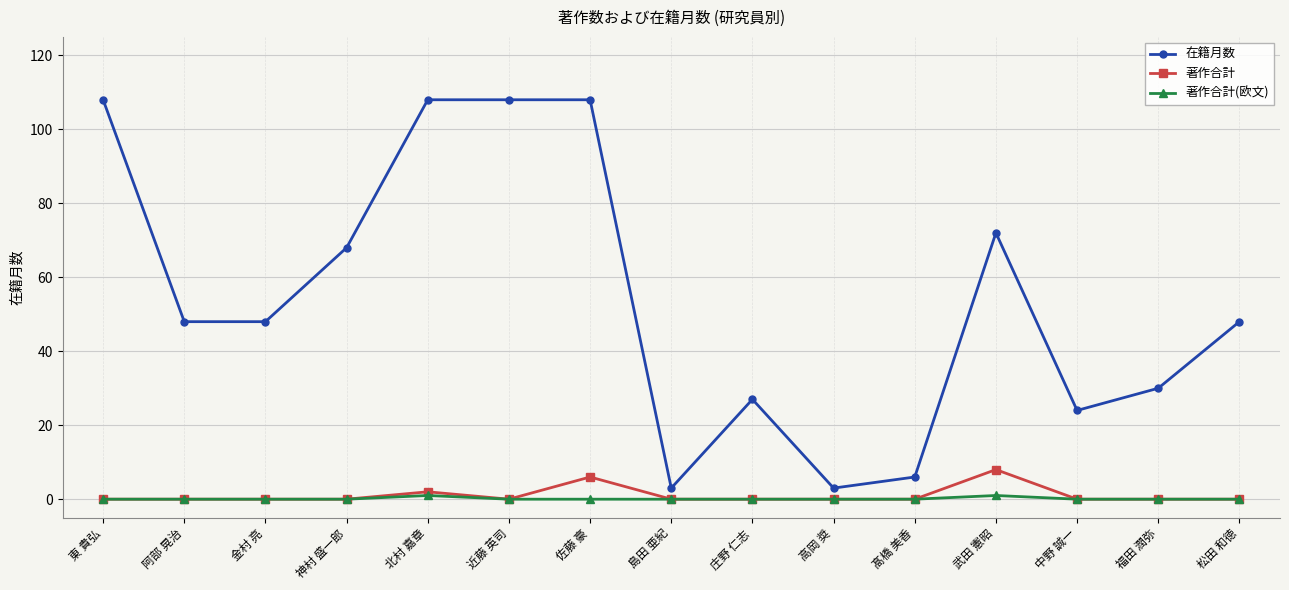

Does the chart display data point markers on the line(s)?

Yes